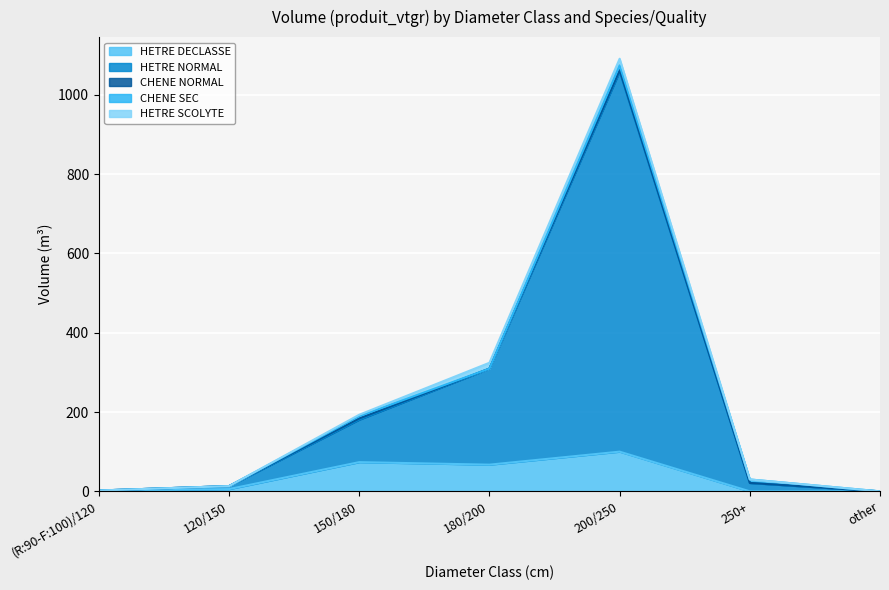

What is the difference between the second highest and minimum values in the CHENE NORMAL series?

3.0